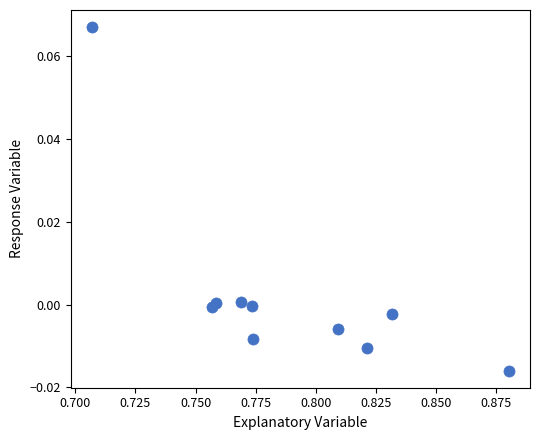

What is the average X value?

0.8